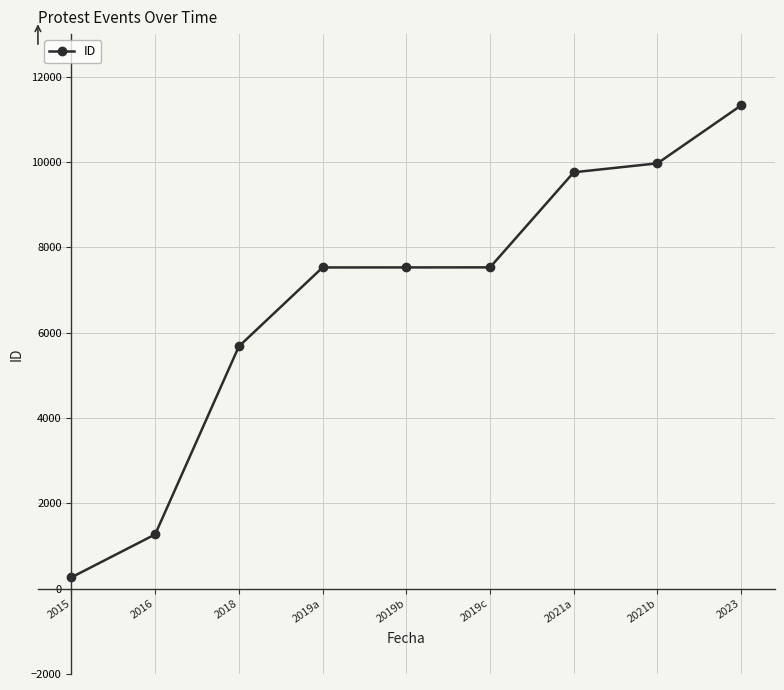

How many data points does each series have?

9